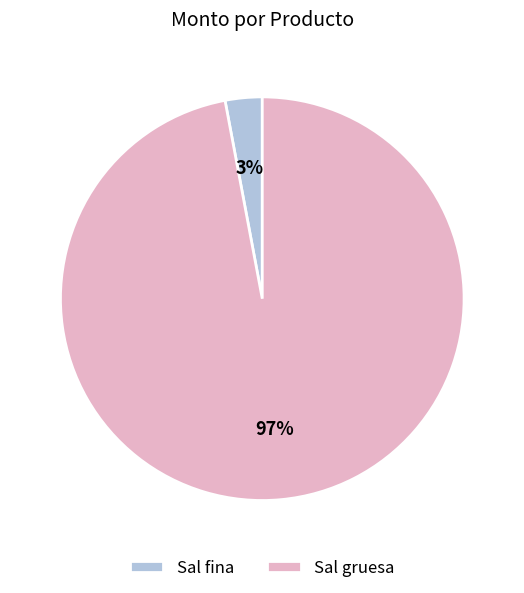

What percentage is the Sal fina slice, to the nearest percent?

3%